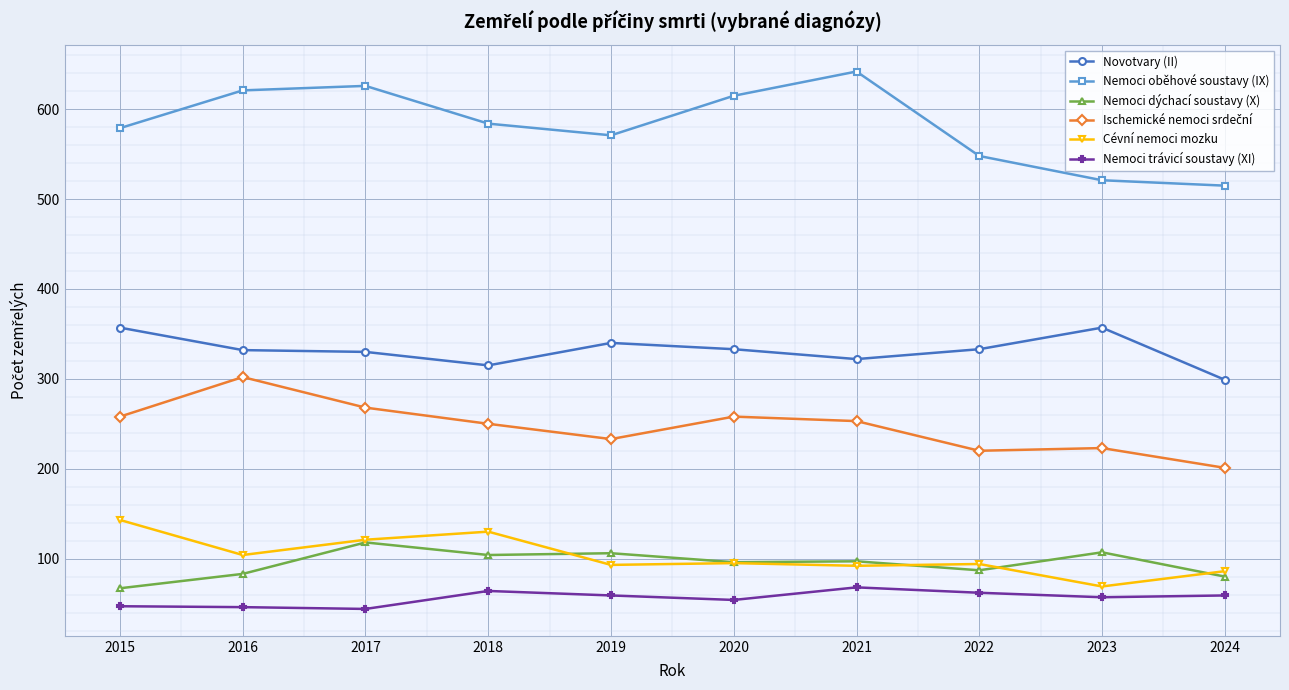

What value does the Nemoci dýchací soustavy (X) series have at 2024?

80